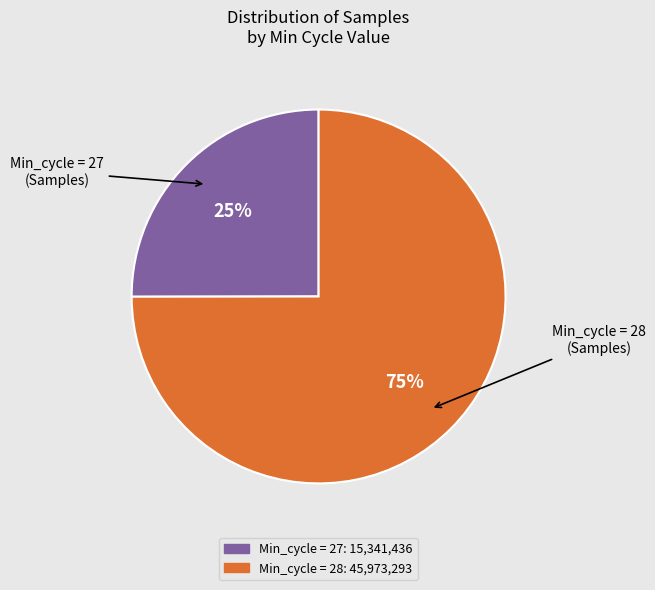

To the nearest percent, what is the difference between the largest and smallest slice percentages?

50%